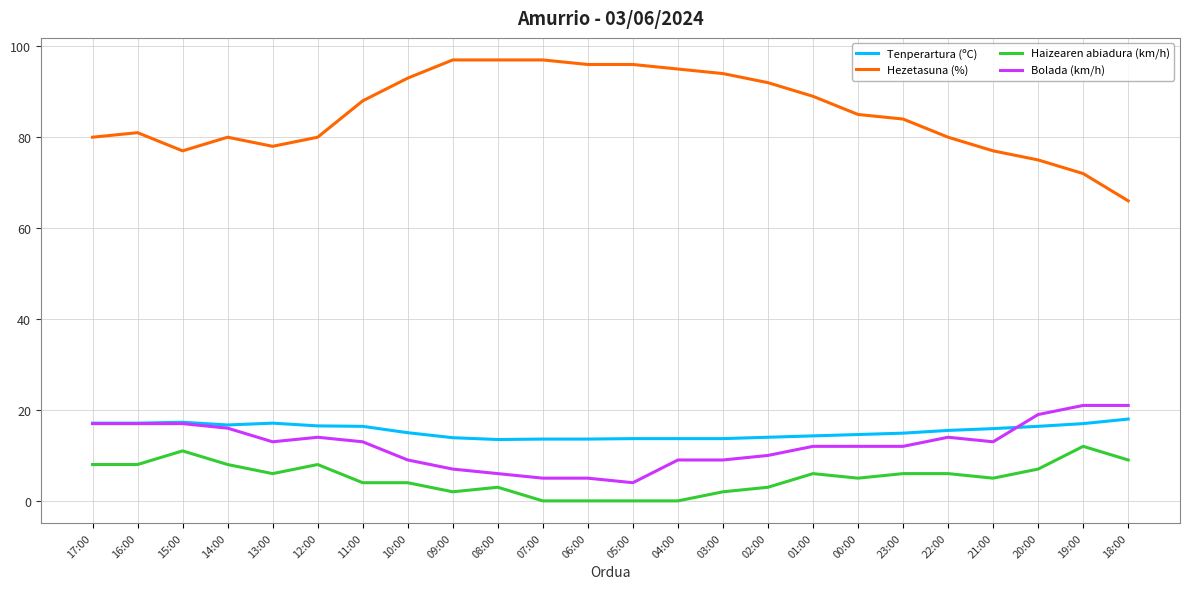

What is the total value across all series at 10:00?

121.0